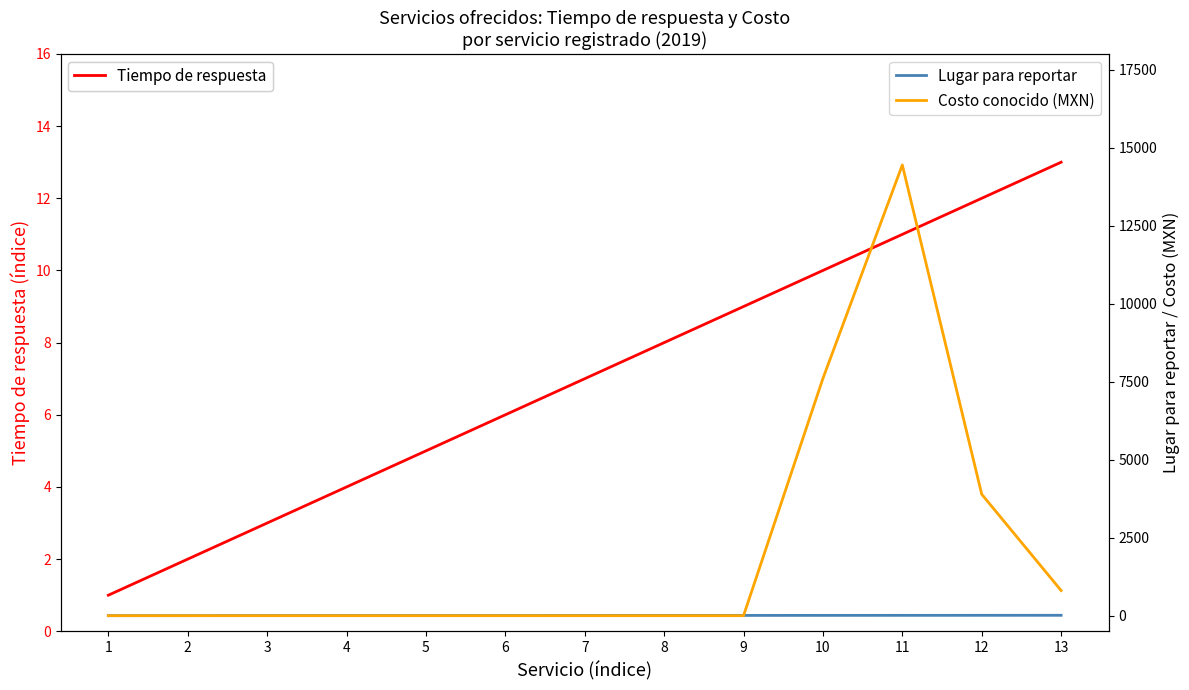

Which series has the largest total across all categories?

Costo conocido (MXN)